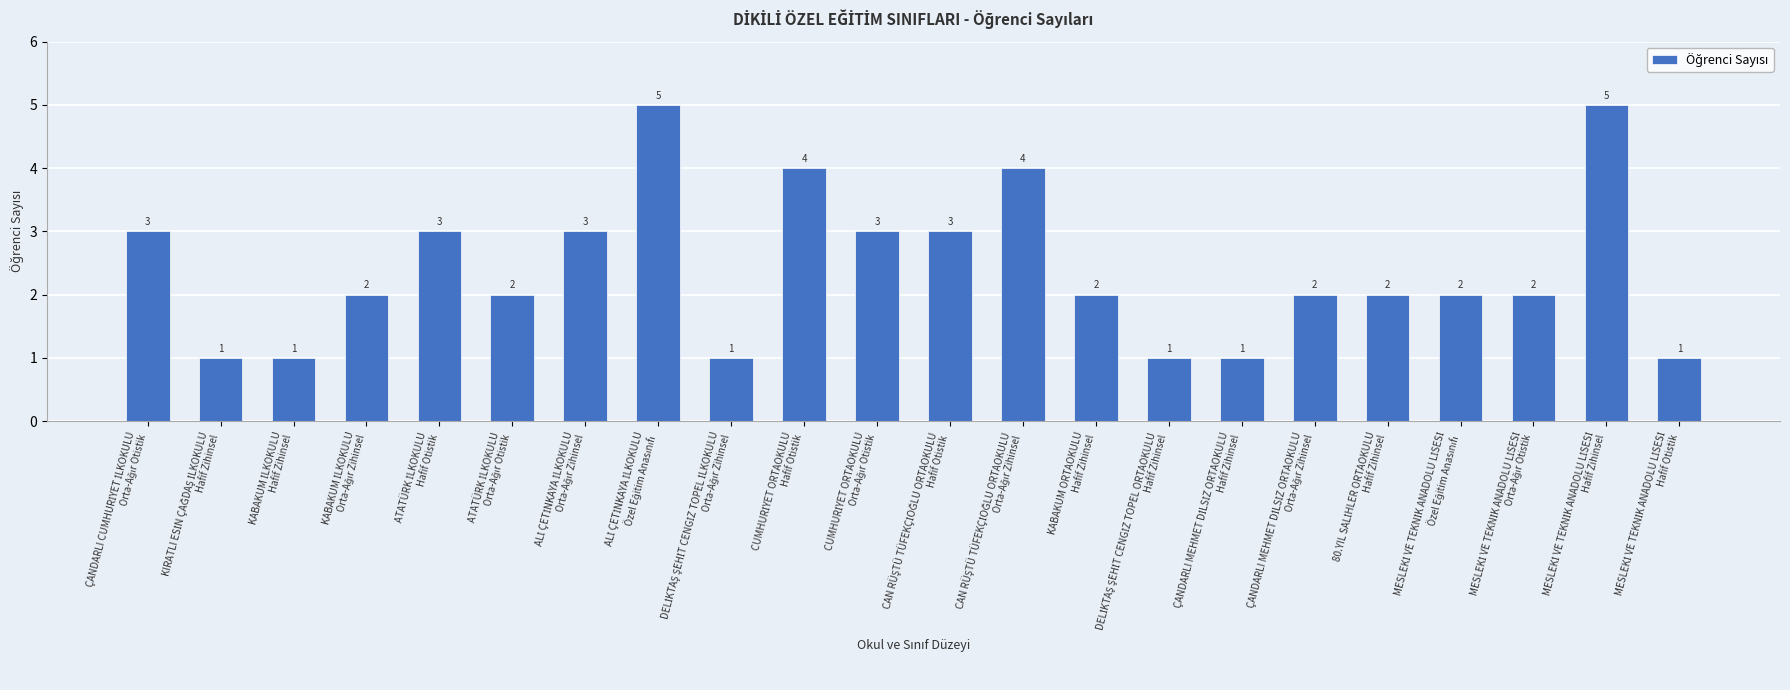

What is the difference between the second highest and minimum values?

4